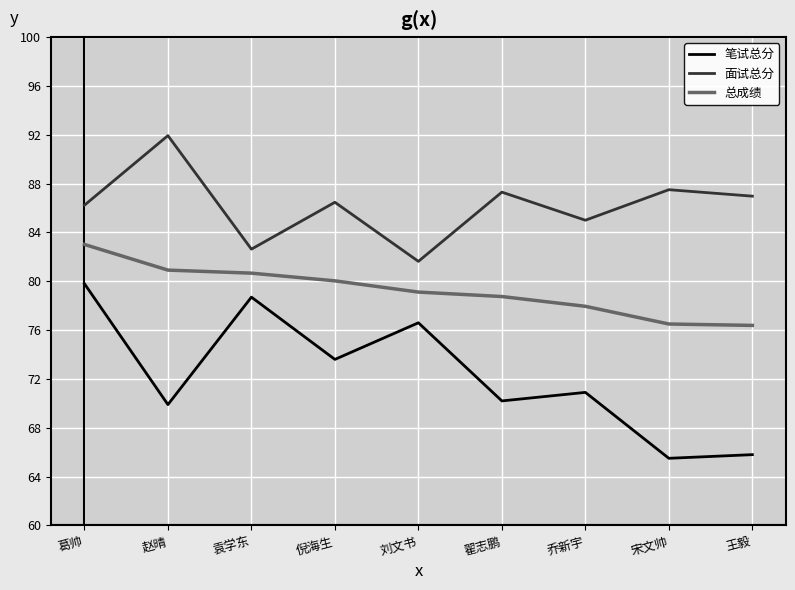

What is the difference between the maximum and minimum values in the 总成绩 series?

6.6